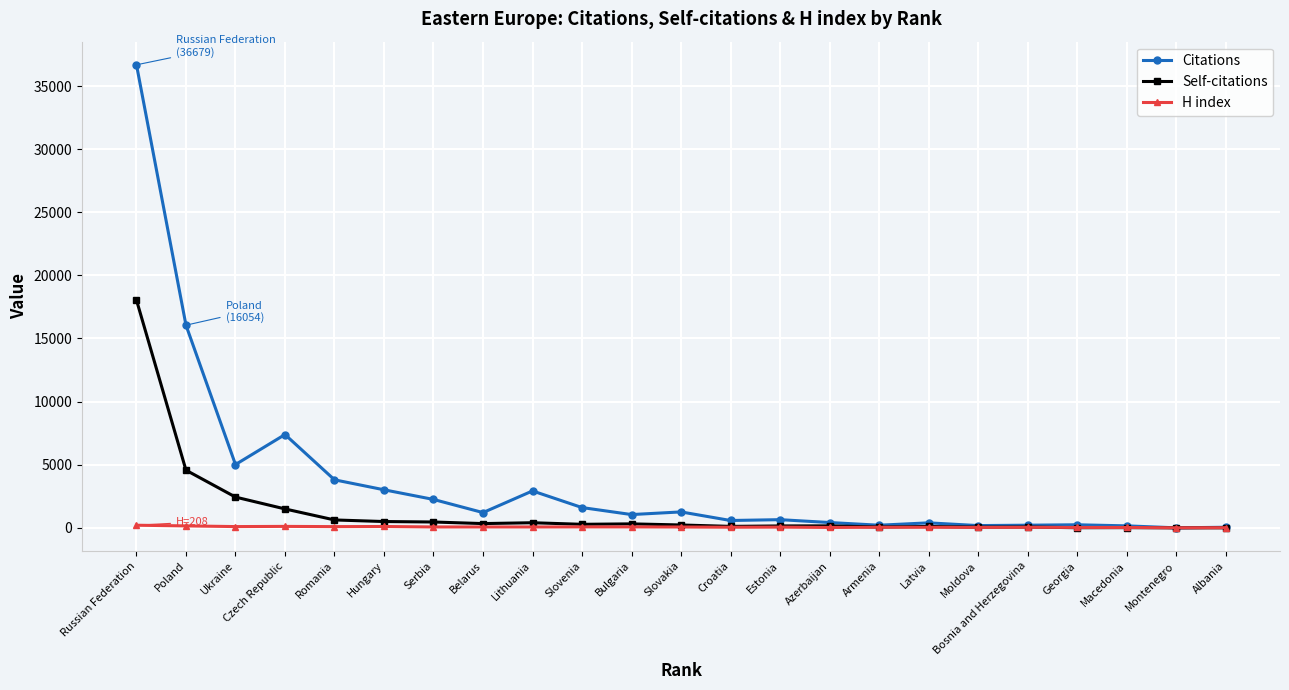

At how many categories does at least one series exceed 27441?

1